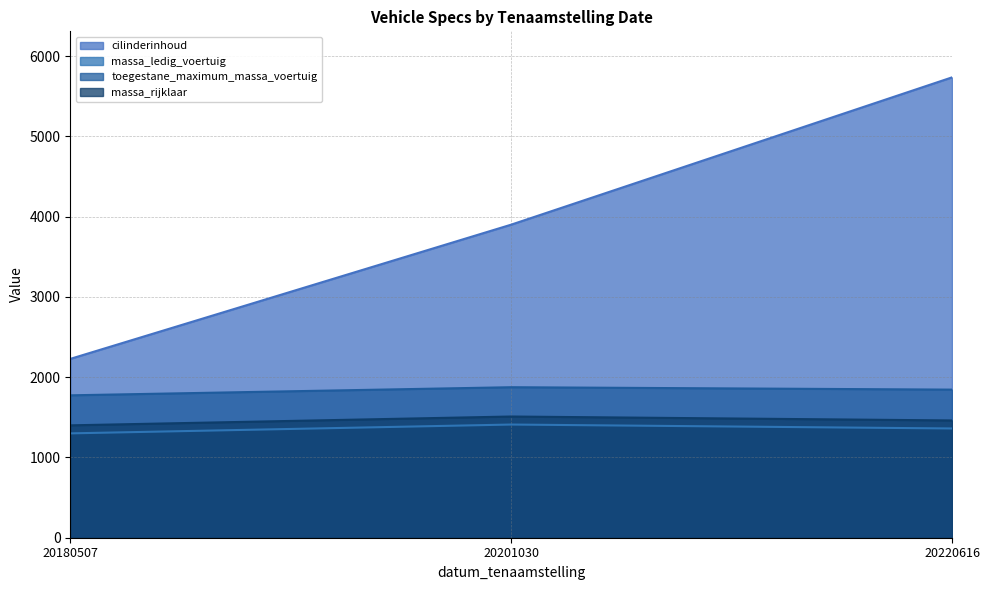

Which series has the largest total across all categories?

cilinderinhoud